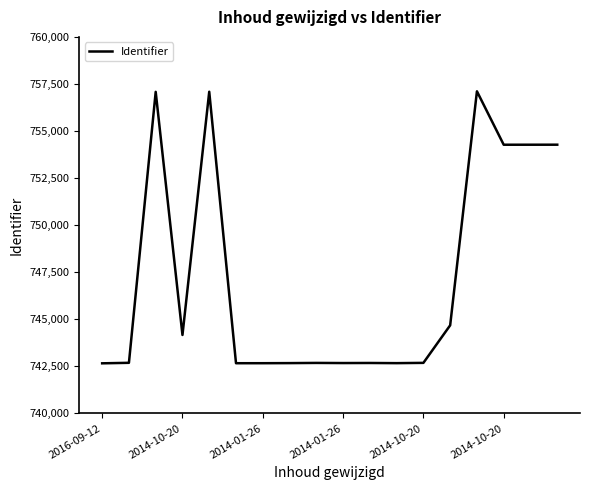

Does the chart have visible grid lines?

No